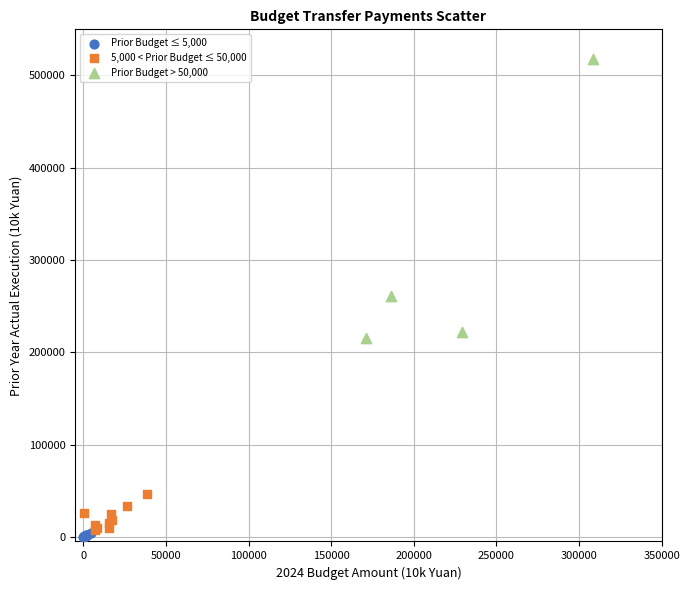

Which series contains the lowest Y value?

Prior Budget ≤ 5,000